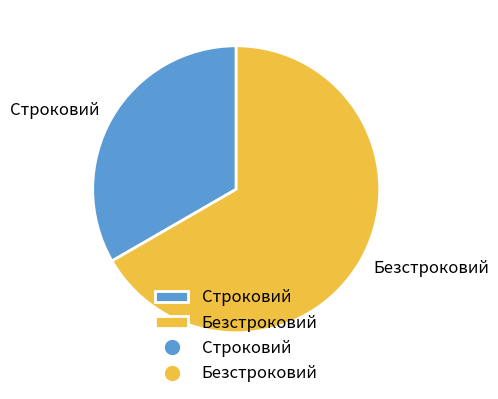

What is the ratio of the value at Безстроковий to the value at Строковий?

2.0